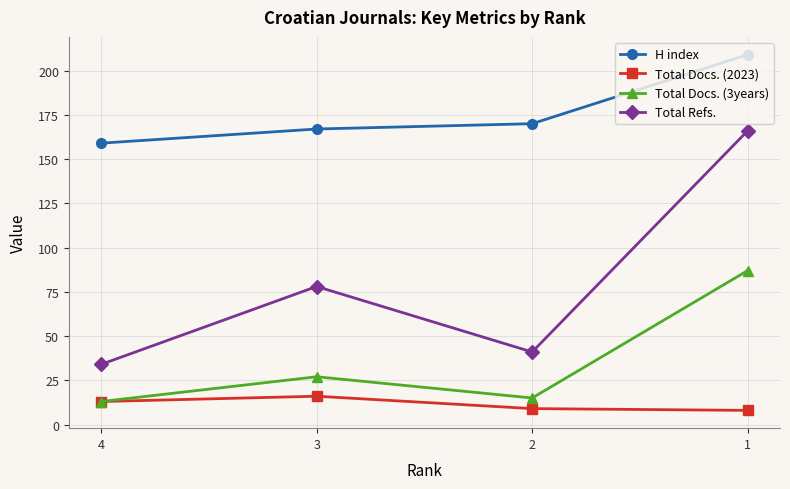

True or false: Total Docs. (2023) has more than 1 interior local peaks.

False